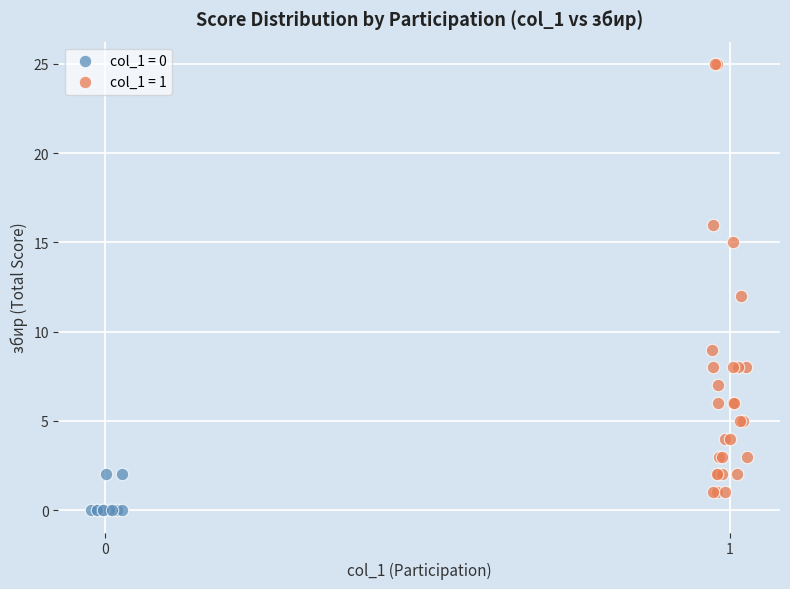

Which series contains the highest Y value?

col_1 = 1